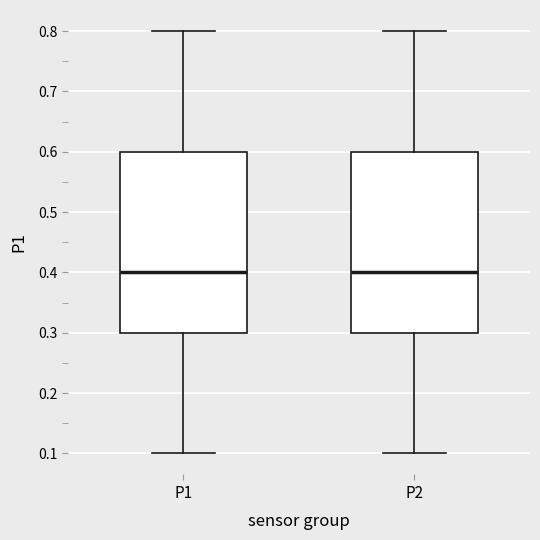

Reading left to right, transcribe this box plot: for each box, give where its median line is, the range the box spans, and where its two whiskers end, as read against the y-axis. The values are not printed on the chart, so give them approximately, as read against the axis.

P1: median 0.4, box 0.3 to 0.6, whiskers 0.1 to 0.8
P2: median 0.4, box 0.3 to 0.6, whiskers 0.1 to 0.8